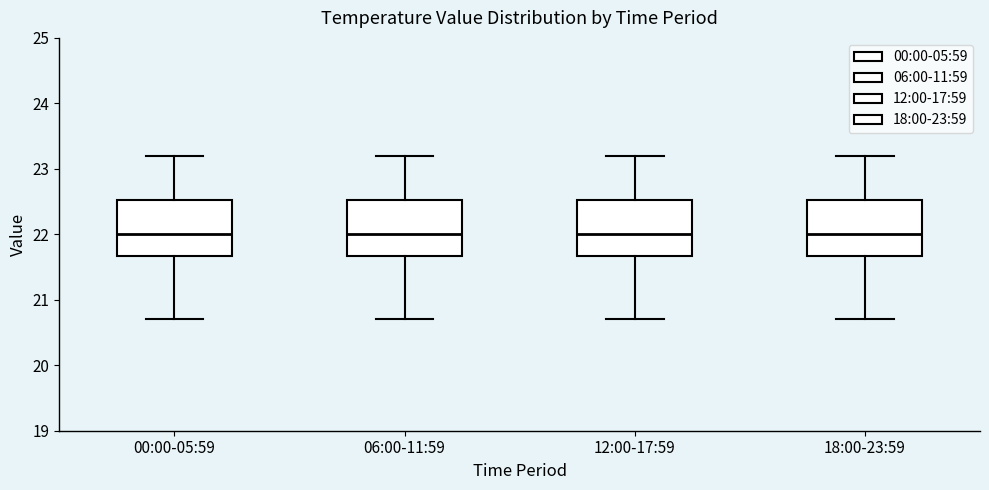

Reading left to right, transcribe this box plot: for each box, give where its median line is, the range the box spans, and where its two whiskers end, as read against the y-axis. The values are not printed on the chart, so give them approximately, as read against the axis.

00:00-05:59: median 22.0, box 21.7 to 22.5, whiskers 20.7 to 23.2
06:00-11:59: median 22.0, box 21.7 to 22.5, whiskers 20.7 to 23.2
12:00-17:59: median 22.0, box 21.7 to 22.5, whiskers 20.7 to 23.2
18:00-23:59: median 22.0, box 21.7 to 22.5, whiskers 20.7 to 23.2